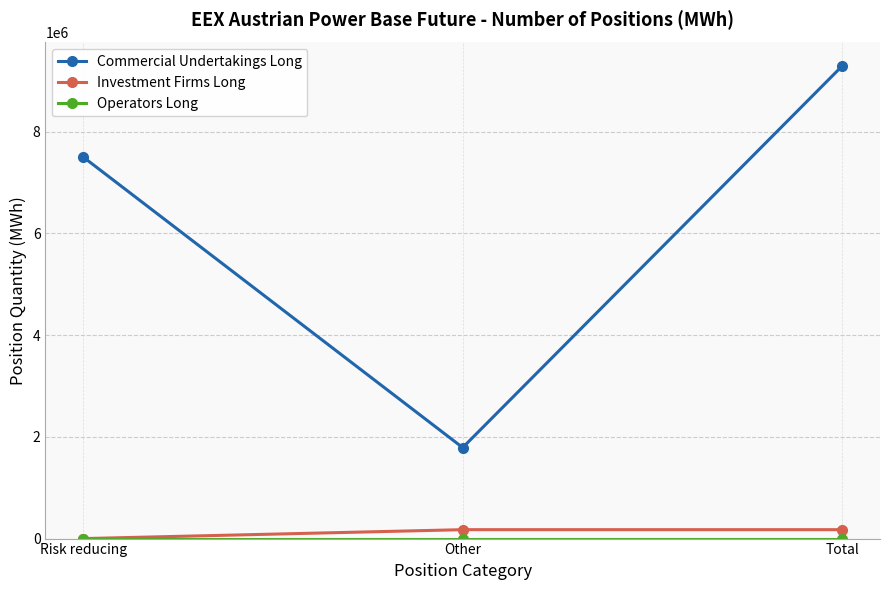

How many series are shown in this chart?

3